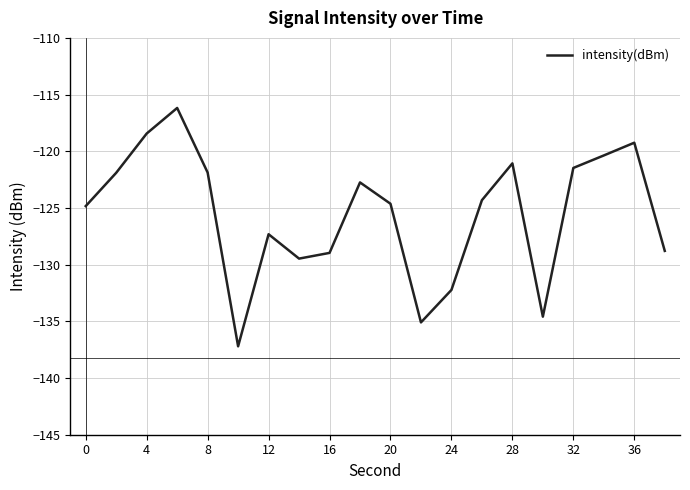

What is the minimum value shown in the chart?

-137.2